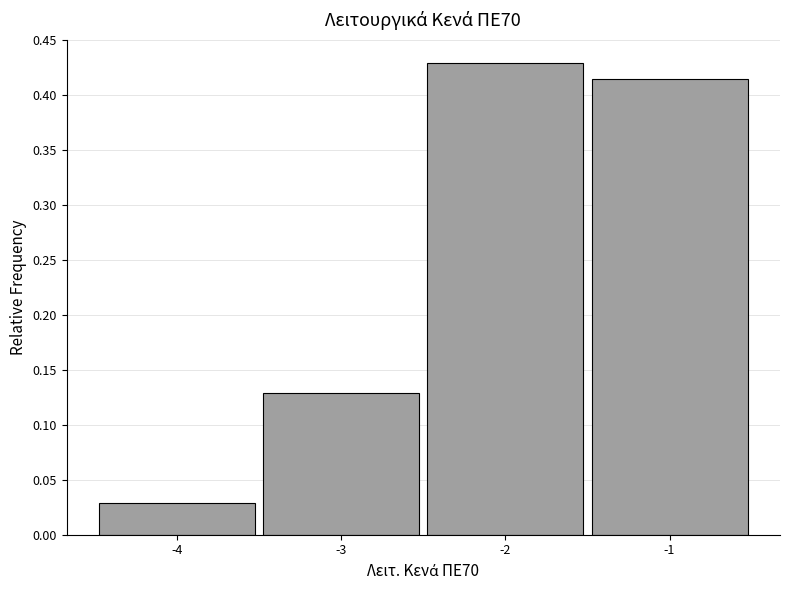

Reading left to right, list every bar in this chart as the range it spans on the x-axis followed by its height. The values are not printed on the chart, so give them approximately, as read against the axis.

-4.5 to -3.5: 0.030
-3.5 to -2.5: 0.130
-2.5 to -1.5: 0.430
-1.5 to -0.5: 0.415